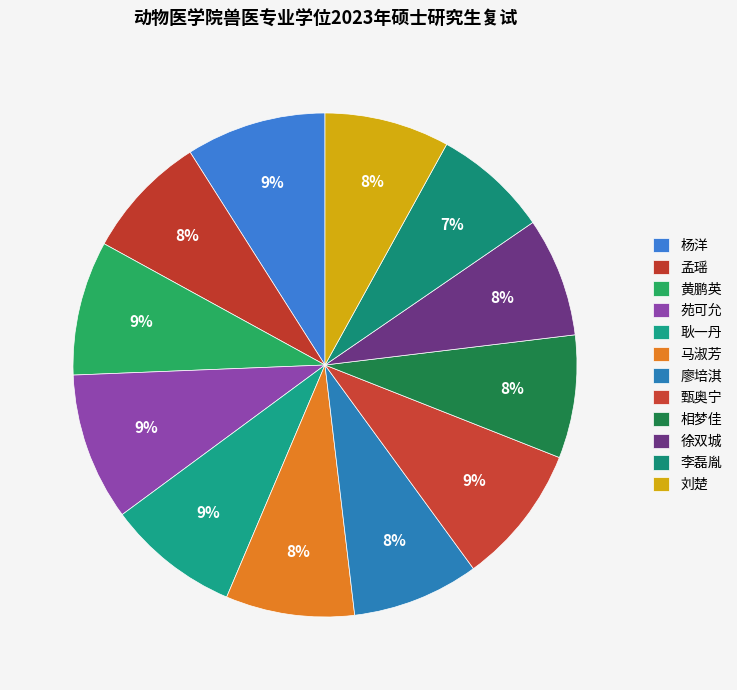

Is there any slice that represents more than half of the pie?

No